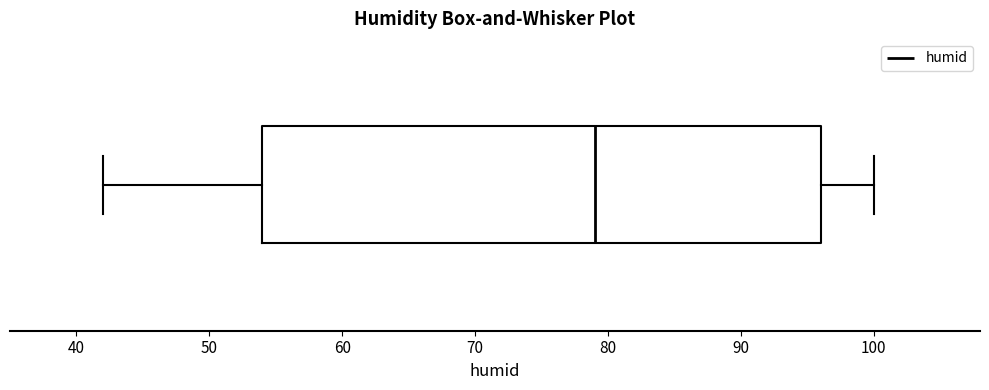

Read this box plot against the x-axis: the position of the median line, the range covered by the box, and the ends of both whiskers. The values are not printed on the chart, so give them approximately, as read against the axis.

median 79, box 54 to 96, whiskers 42 to 100